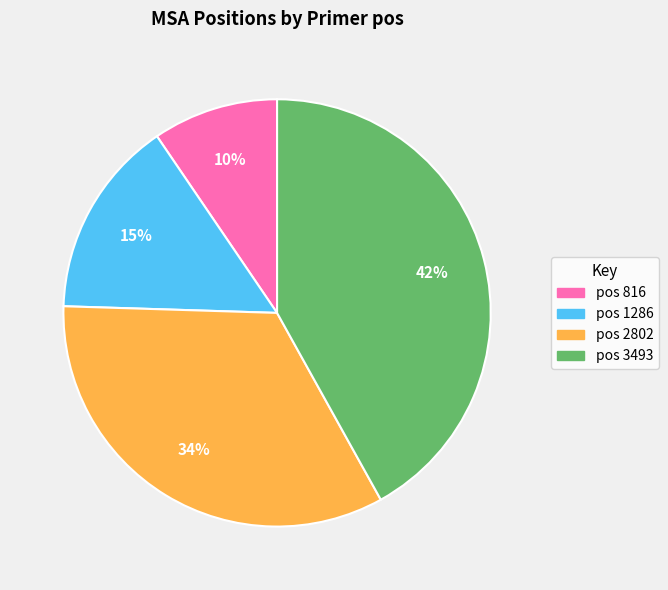

To the nearest percent, what is the difference between the largest and smallest slice percentages?

32%